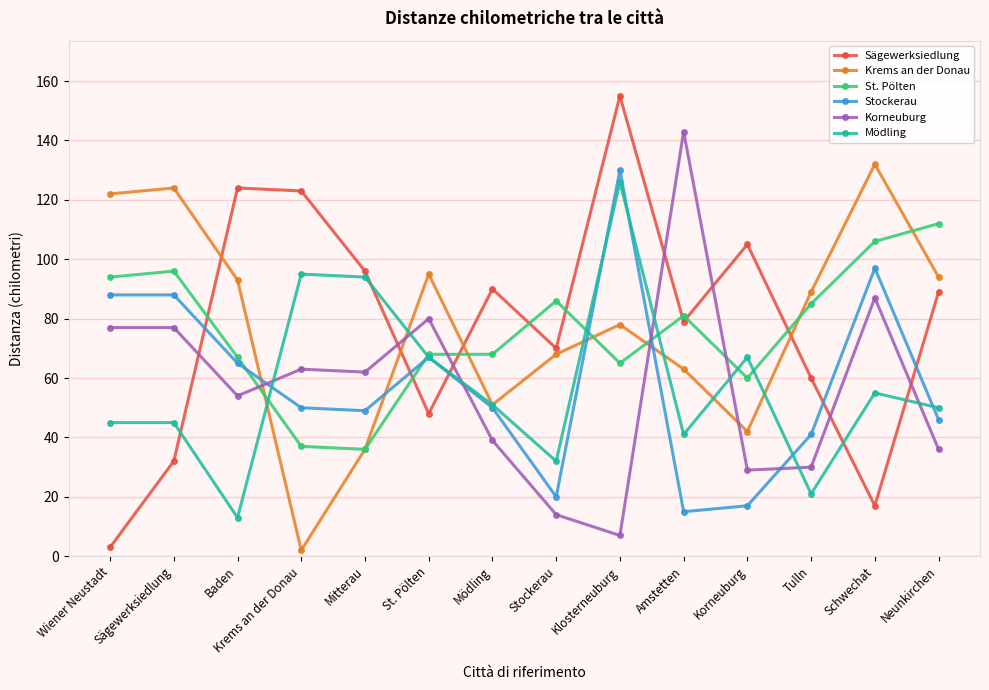

Reading left to right, transcribe all the data shown in this chart.

Sägewerksiedlung: 3	32	124	123	96	48	90	70	155	79	105	60	17	89
Krems an der Donau: 122	124	93	2	36	95	51	68	78	63	42	89	132	94
St. Pölten: 94	96	67	37	36	68	68	86	65	81	60	85	106	112
Stockerau: 88	88	65	50	49	67	50	20	130	15	17	41	97	46
Korneuburg: 77	77	54	63	62	80	39	14	7	143	29	30	87	36
Mödling: 45	45	13	95	94	67	51	32	126	41	67	21	55	50